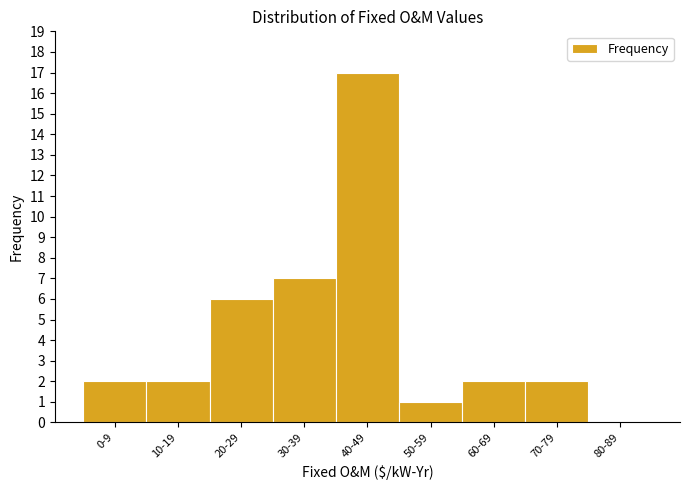

Reading right to left, extract all data points from this chart.

80-89=0	70-79=2	60-69=2	50-59=1	40-49=17	30-39=7	20-29=6	10-19=2	0-9=2